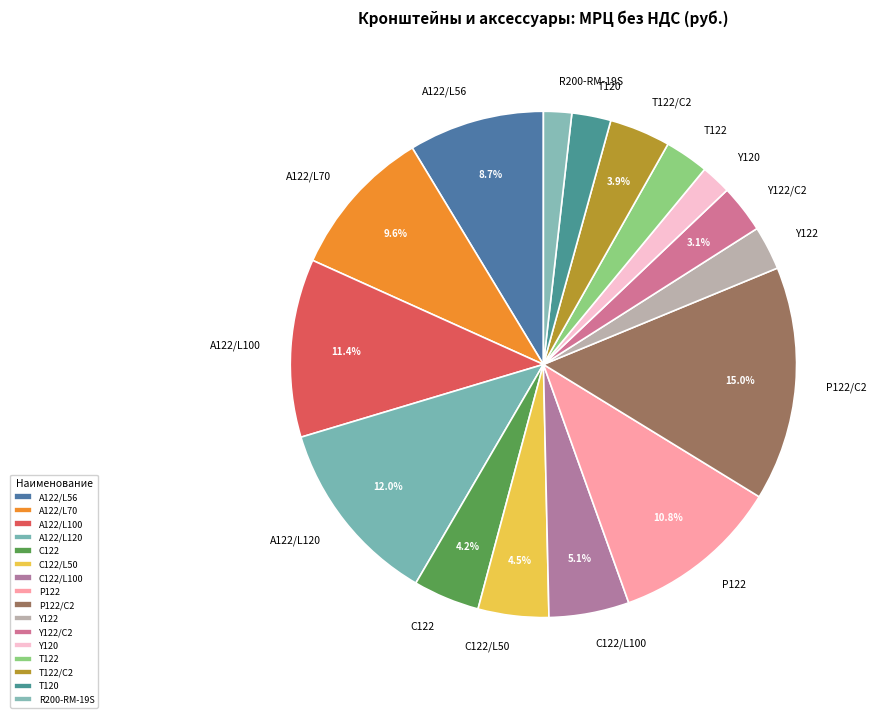

Which slice is the largest?

P122/C2